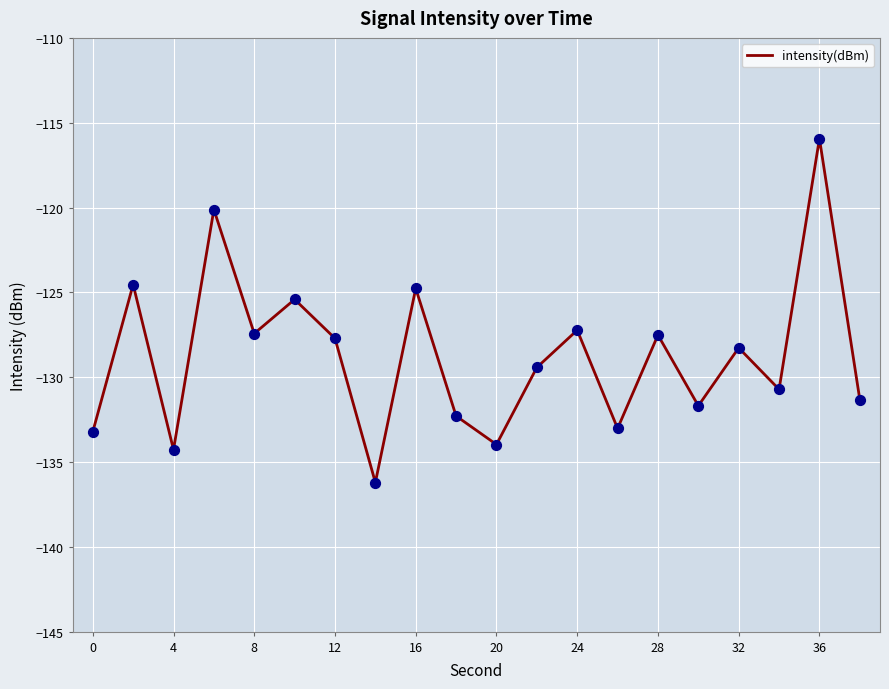

What is the difference between the maximum and minimum values?

20.3